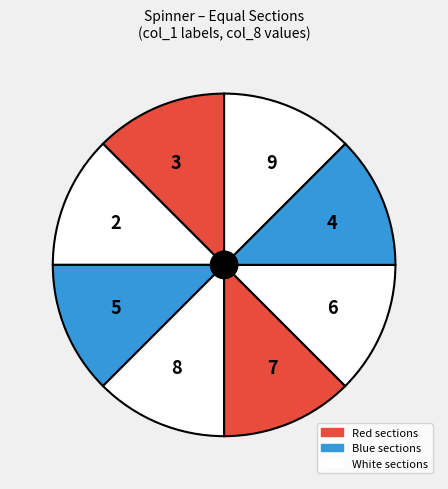

Approximately how many times larger is the value at 2 compared to 5?

1.0